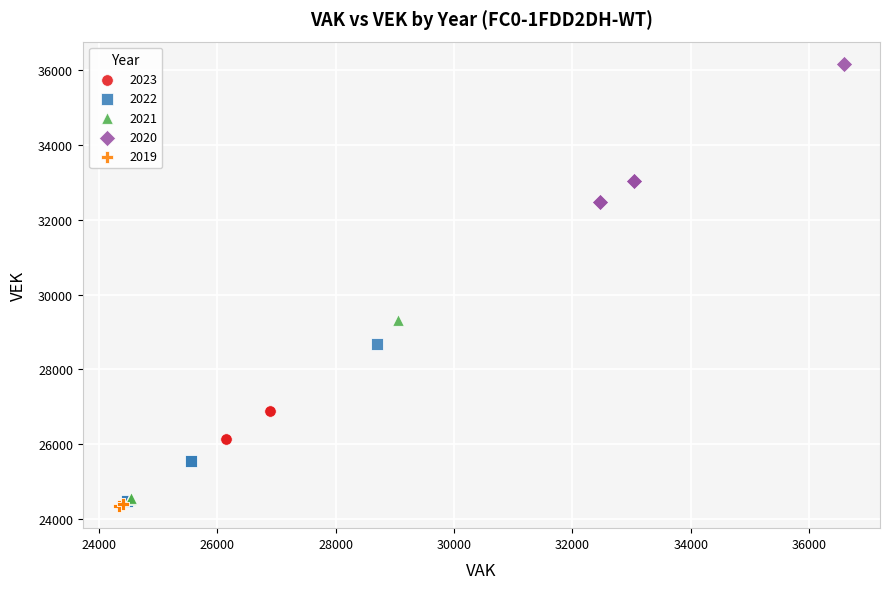

Which series has the widest spread of Y values?

2021